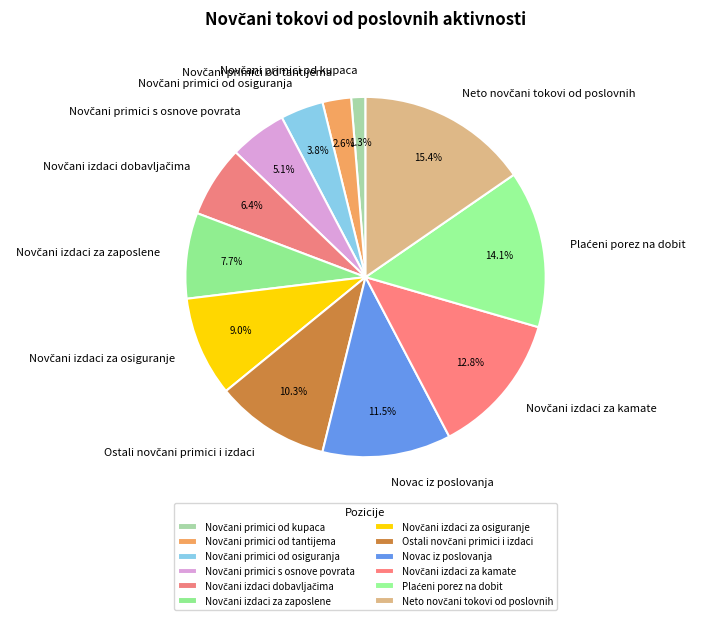

To the nearest percent, what is the average slice percentage?

8%